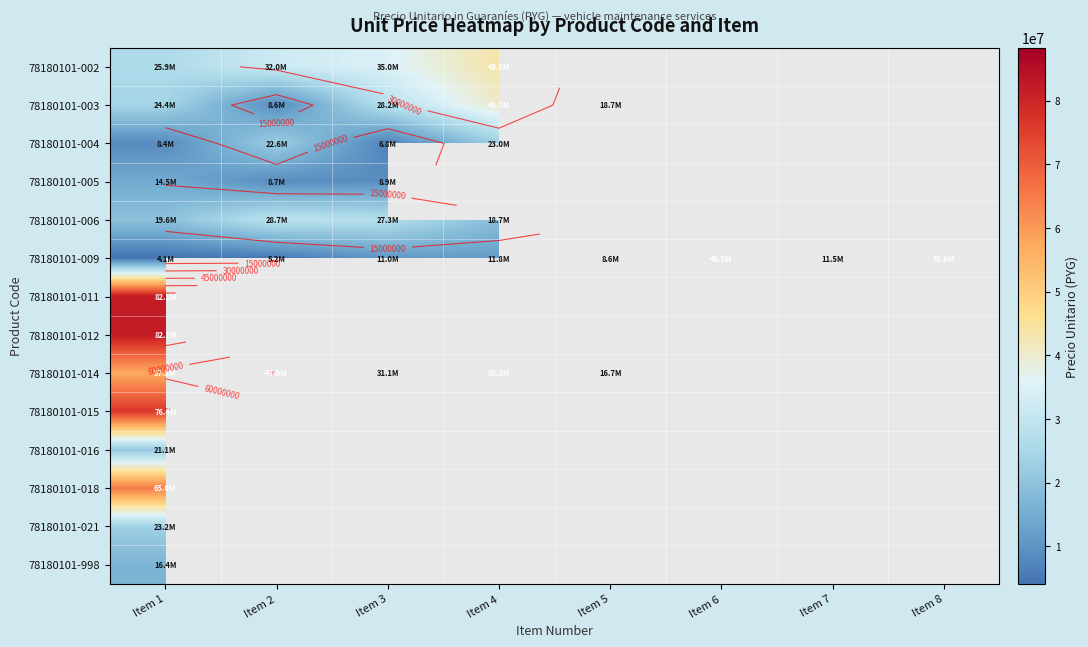

What is the approximate value of 78180101-005 at Item 2?

8711000